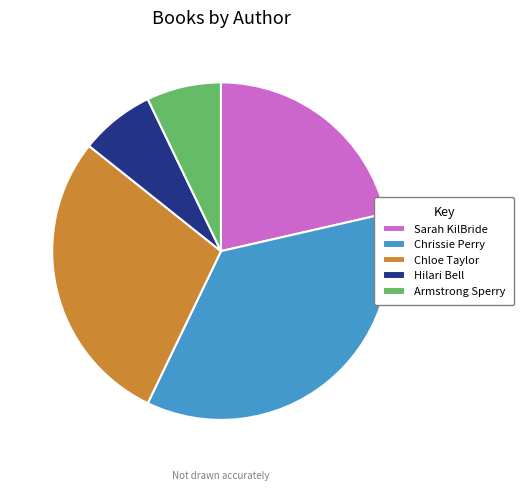

What is the largest slice in the pie chart?

Chrissie Perry